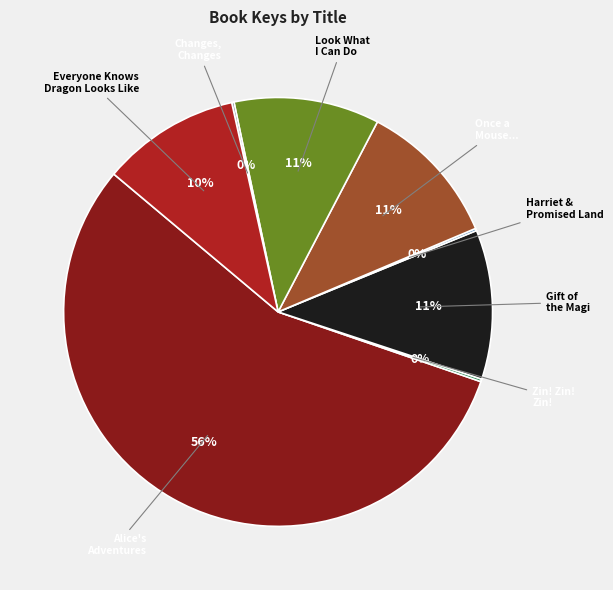

Is there a majority slice in this chart?

Yes